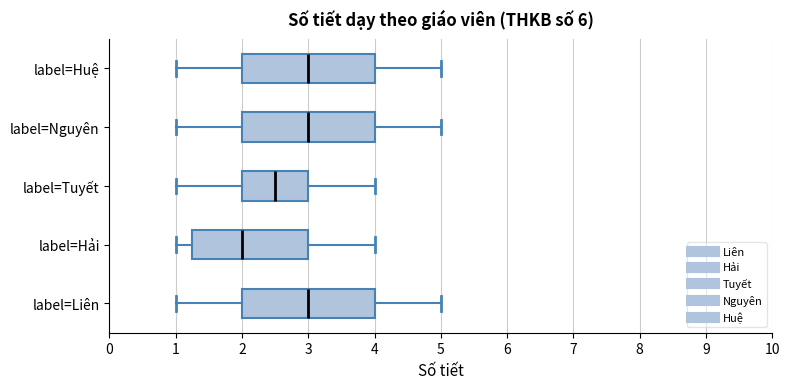

Where does the right whisker of the box for label=Nguyên end on the x-axis? The values are not printed on the chart, so give them approximately, as read against the axis.

5.0